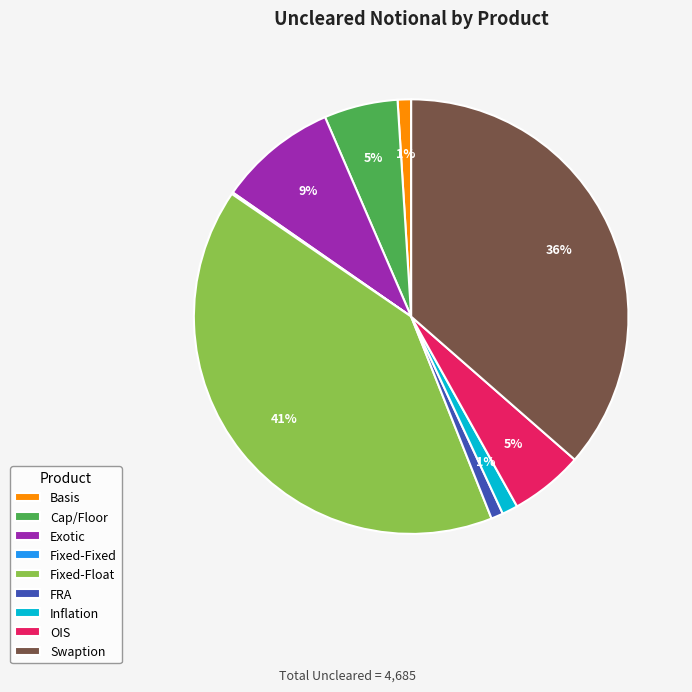

Which category has the biggest portion of the pie?

Fixed-Float